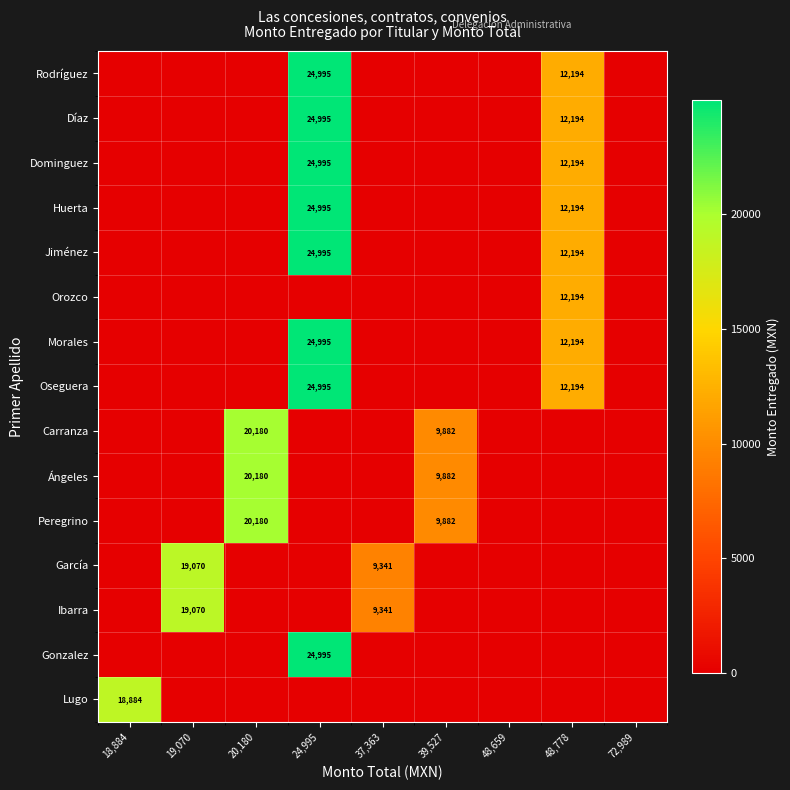

At how many categories does at least one series exceed 12319?

4